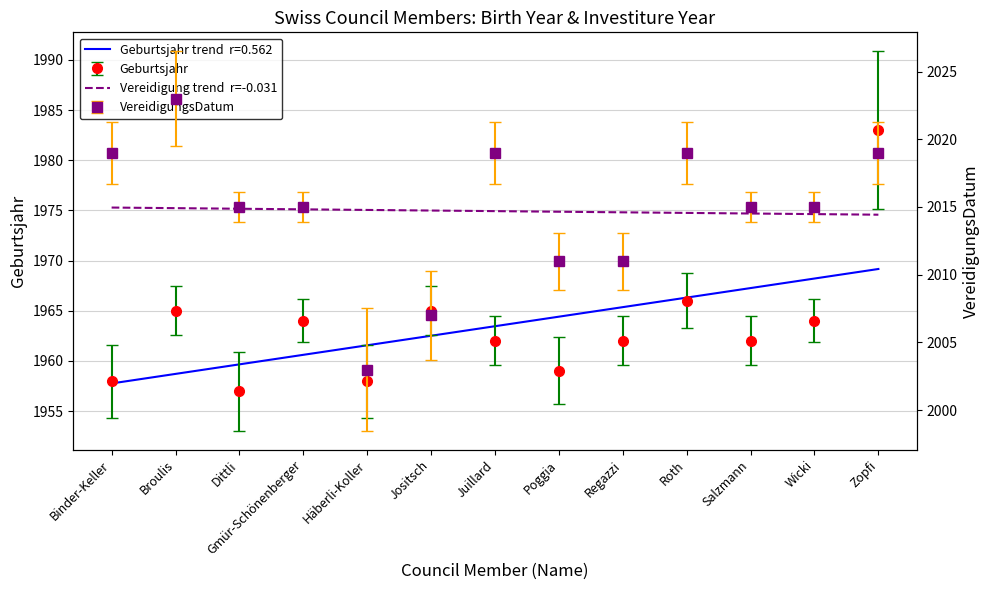

True or false: Geburtsjahr and VereidigungsDatum intersect in this chart.

False